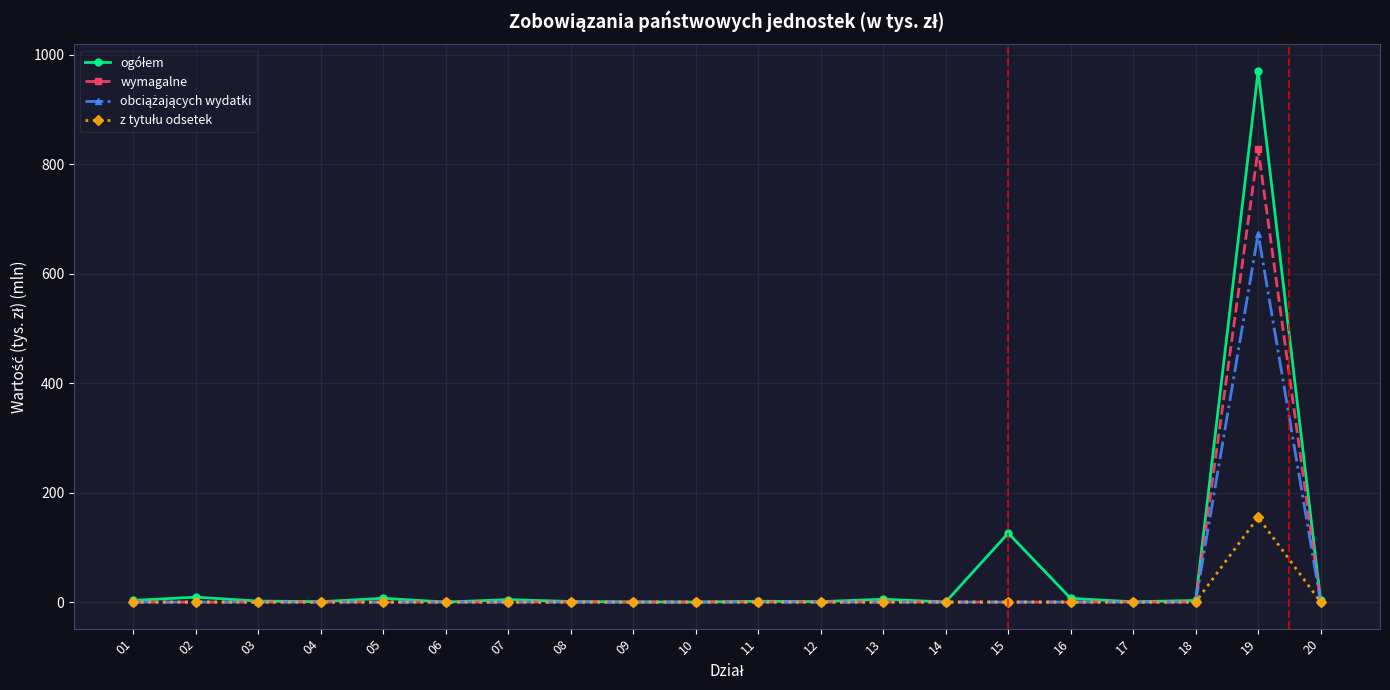

The value of wymagalne at 18 is 0.0. True or false?

True